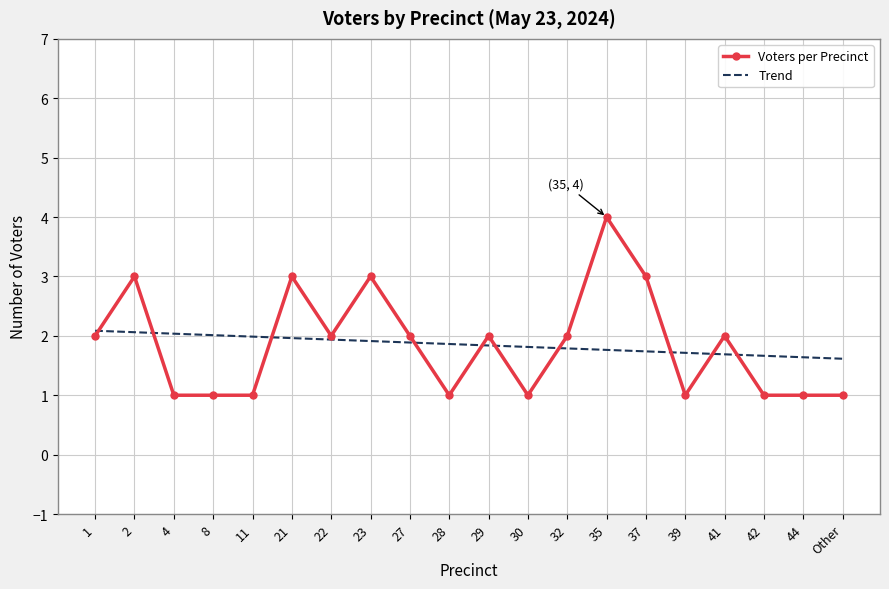

What position from the left is 23?

8